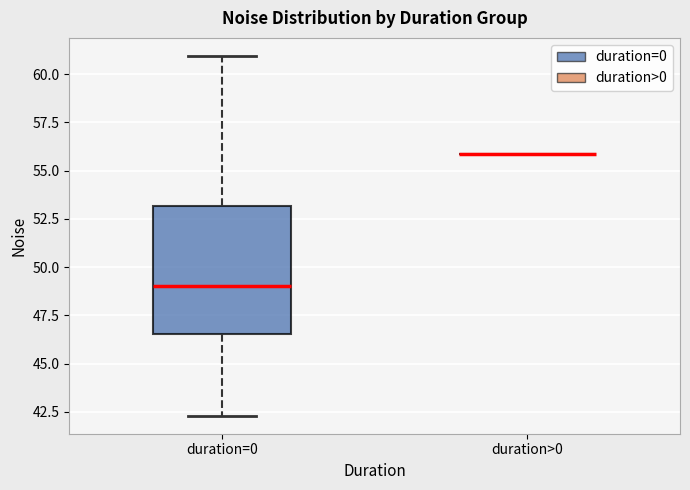

Reading left to right, transcribe this box plot: for each box, give where its median line is, the range the box spans, and where its two whiskers end, as read against the y-axis. The values are not printed on the chart, so give them approximately, as read against the axis.

duration=0: median 49.0, box 46.5 to 53.0, whiskers 42.5 to 61.0
duration>0: box collapsed to a line at 56.0, whiskers 56.0 to 56.0